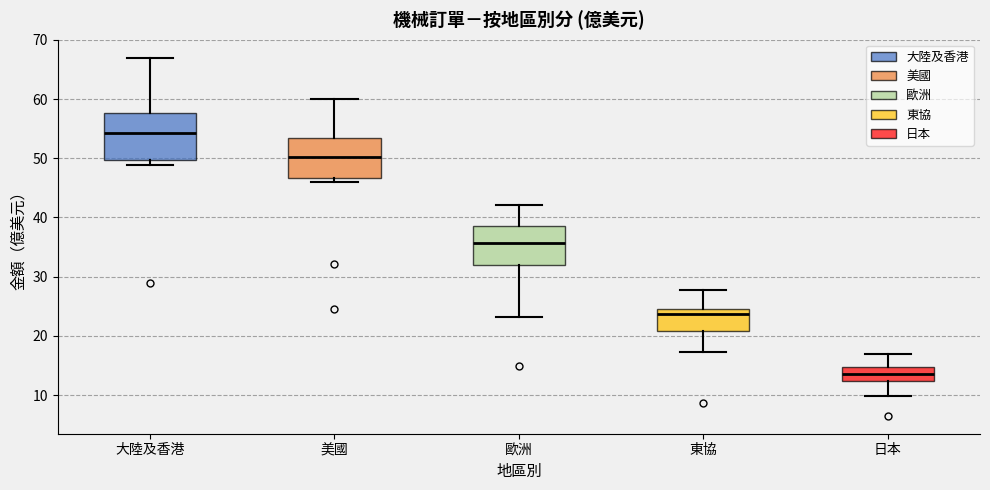

Reading left to right, transcribe this box plot: for each box, give where its median line is, the range the box spans, and where its two whiskers end, as read against the y-axis. The values are not printed on the chart, so give them approximately, as read against the axis.

大陸及香港: median 54, box 50 to 58, whiskers 49 to 67
美國: median 50, box 47 to 53, whiskers 46 to 60
歐洲: median 36, box 32 to 39, whiskers 23 to 42
東協: median 24 (just below the box's upper edge), box 21 to 24, whiskers 17 to 28
日本: median 14, box 12 to 15, whiskers 10 to 17